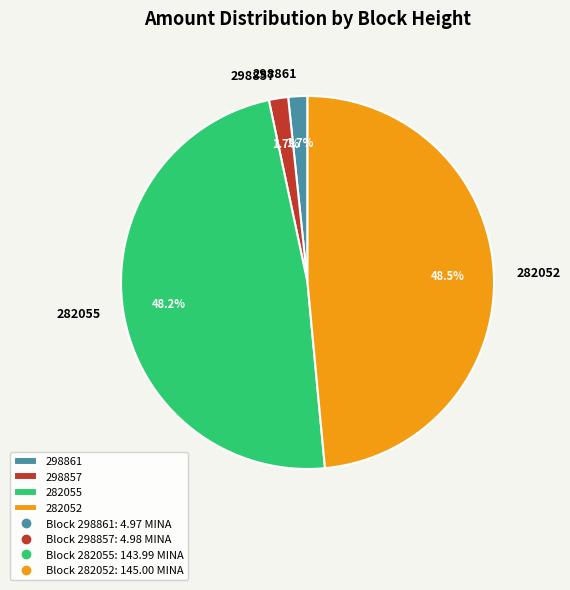

To the nearest percent, what is the average slice percentage?

25%